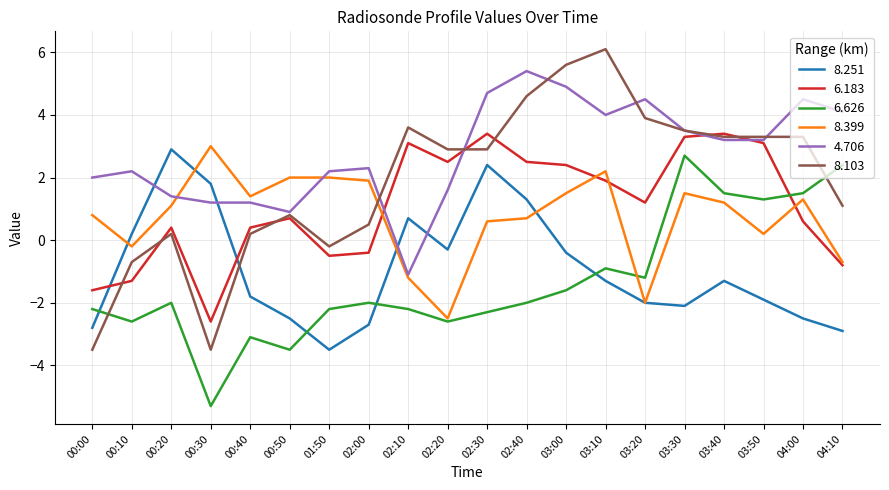

What position from the right is 00:40?

16